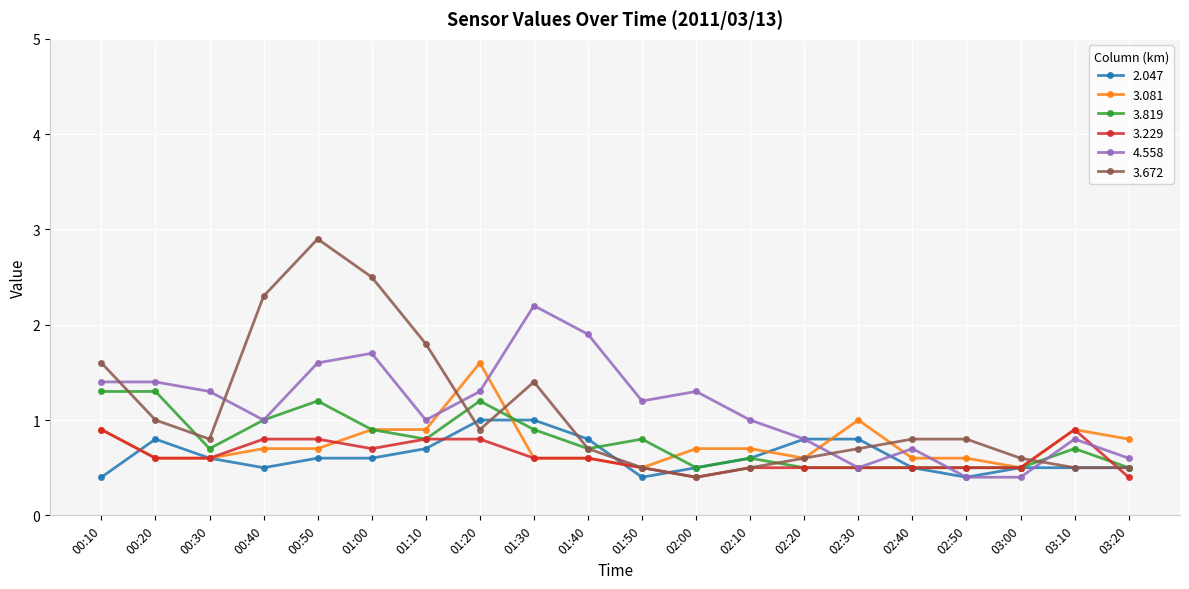

What is the average value of the 3.672 series?

1.1